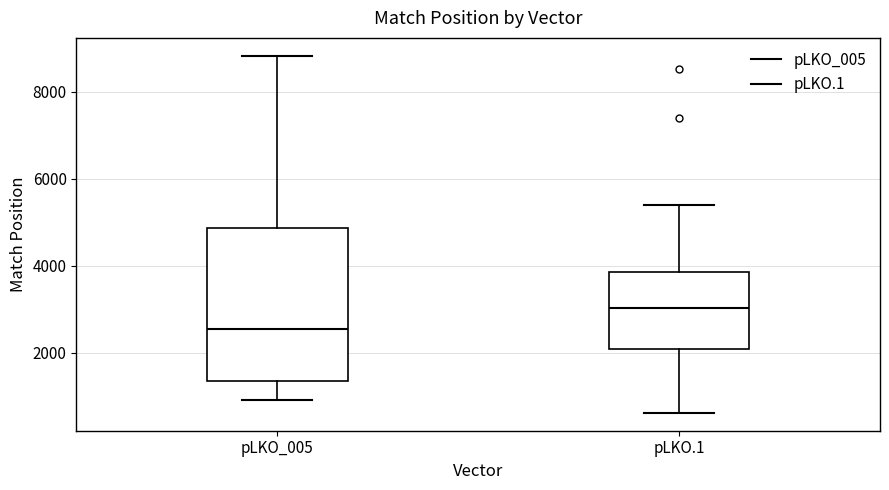

Reading left to right, transcribe this box plot: for each box, give where its median line is, the range the box spans, and where its two whiskers end, as read against the y-axis. The values are not printed on the chart, so give them approximately, as read against the axis.

pLKO_005: median 2600, box 1400 to 4800, whiskers 1000 to 8800
pLKO.1: median 3000, box 2000 to 3800, whiskers 600 to 5400